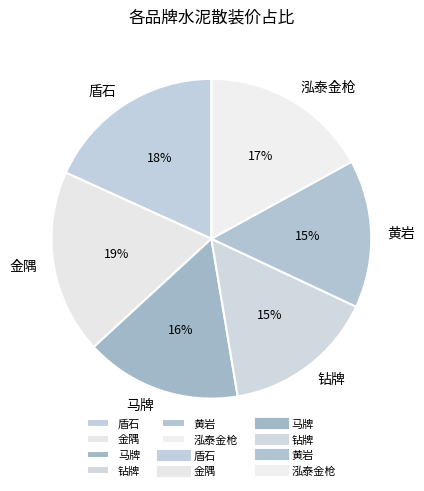

Count the number of slices in the pie.

6